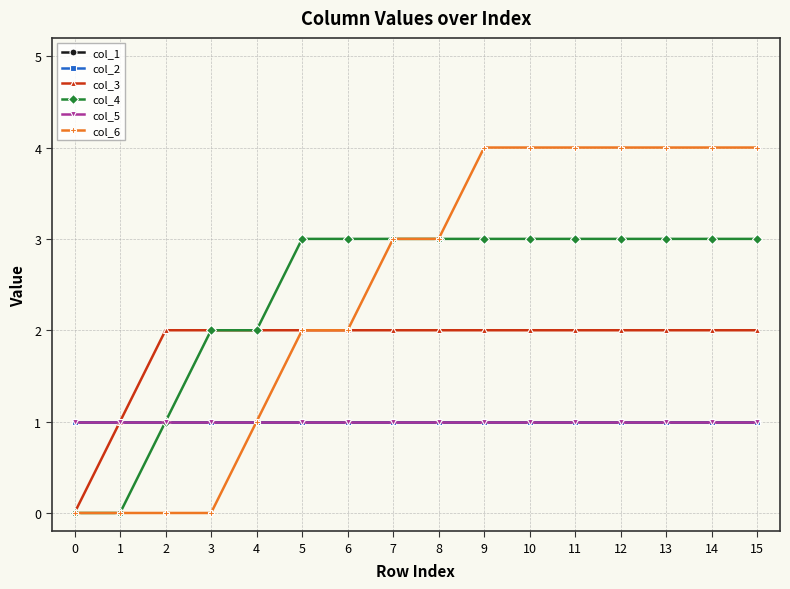

What value does the col_5 series have at 3?

1